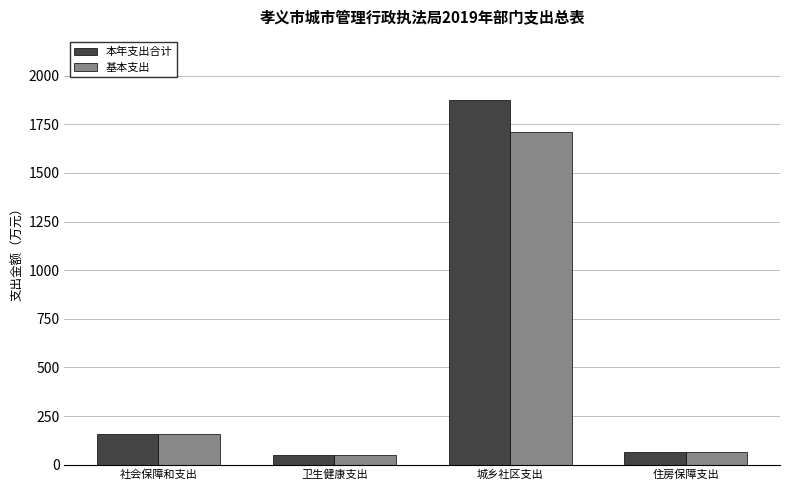

Rank the series by their average value, from lowest to highest.

基本支出, 本年支出合计